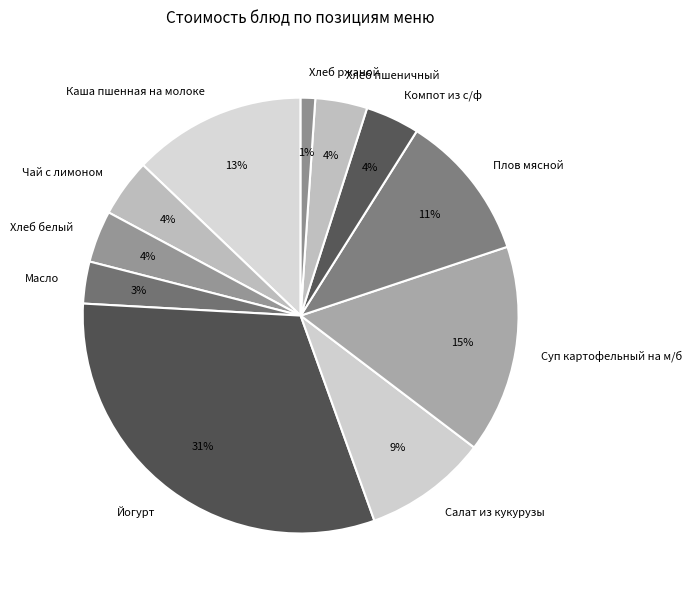

What percentage is the Каша пшенная на молоке slice, to the nearest percent?

13%